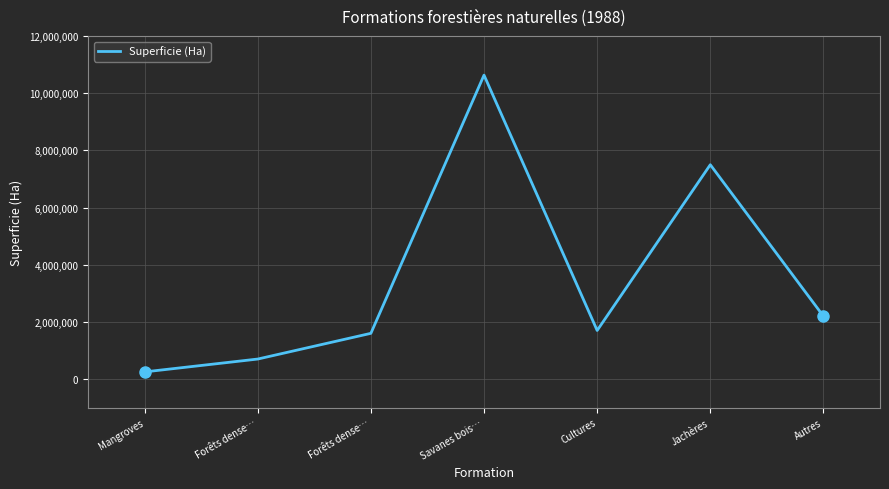

Which has a higher value, Autres or Cultures?

Autres